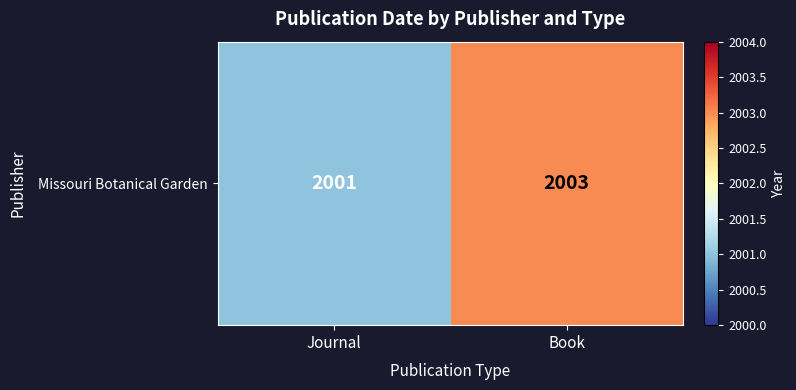

Rank the categories by value from lowest to highest.

Journal, Book